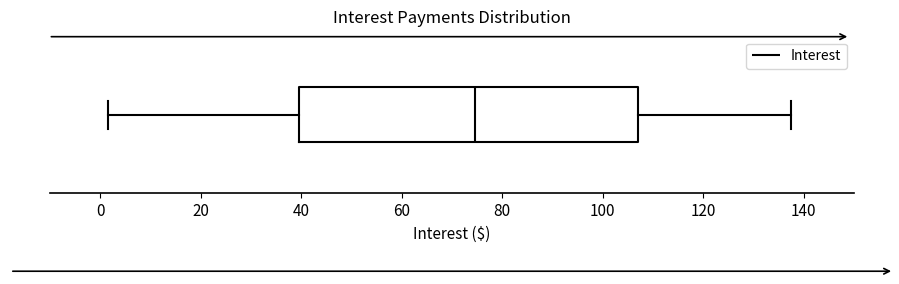

Transcribe this box plot: give where the median line is, the range the box spans, and where the two whiskers end, as read against the x-axis. The values are not printed on the chart, so give them approximately, as read against the axis.

median 74, box 40 to 108, whiskers 2 to 138